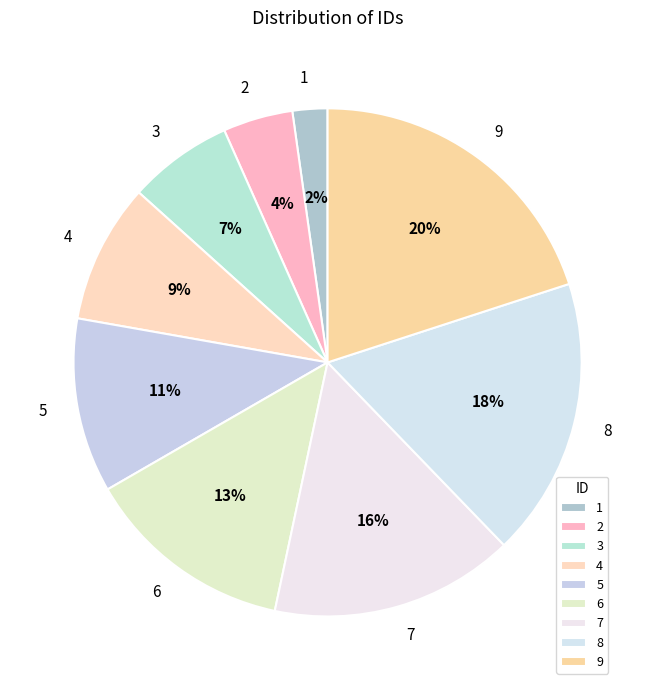

Is there a majority slice in this chart?

No